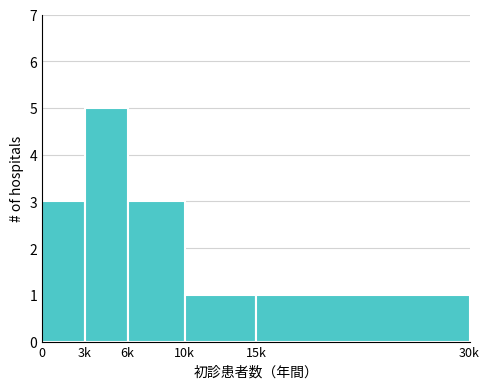

Reading left to right, extract all data points from this chart.

3	5	3	1	1